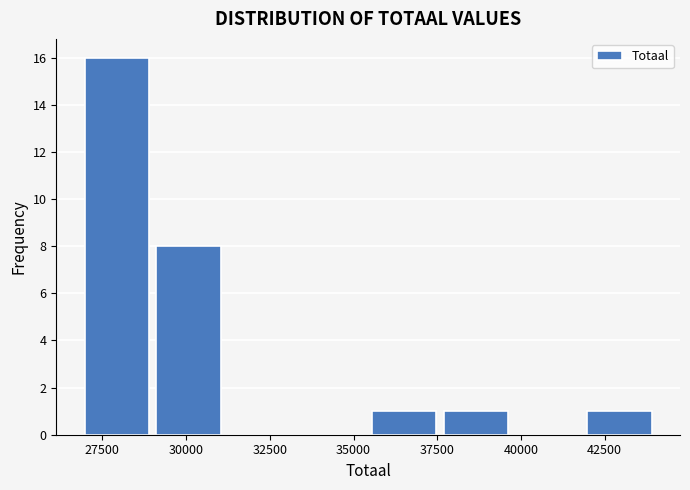

Over which range of the x-axis is the bar tallest?

27000 to 29000